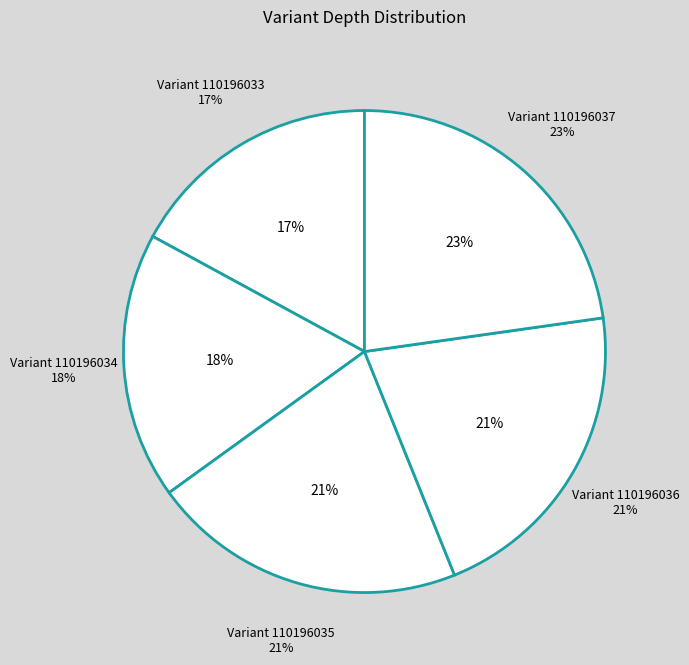

Combined, do 110196033 and 110196035 account for over 50%?

No